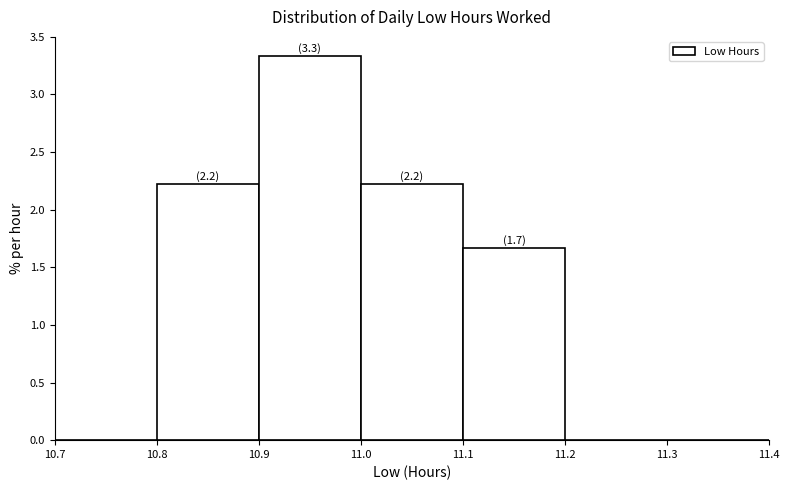

Which range on the x-axis has the tallest bar?

10.9 to 11.0